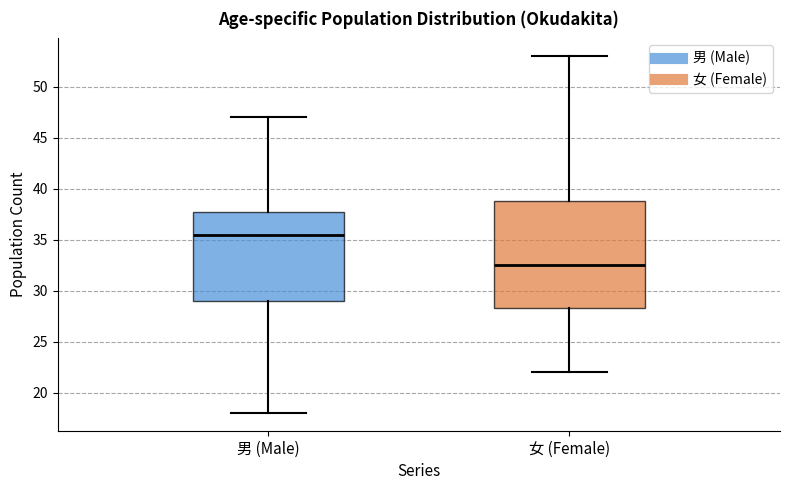

Where is the upper edge of the box for 男 (Male) on the y-axis? The values are not printed on the chart, so give them approximately, as read against the axis.

38.0